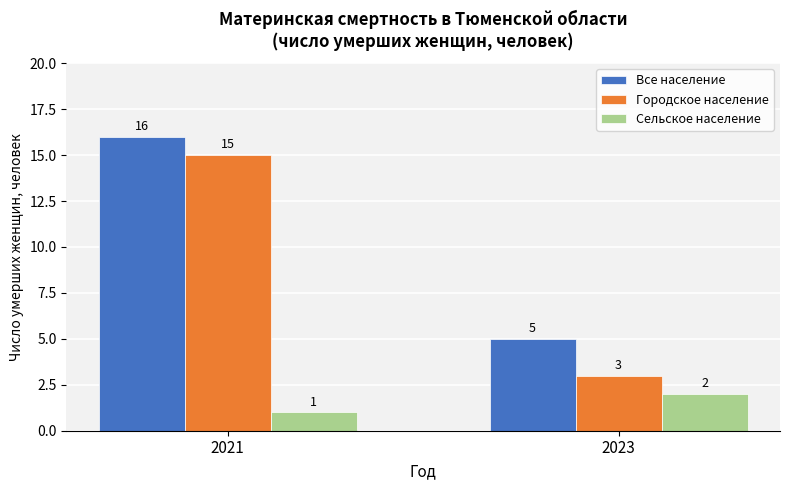

How many bars are there in total?

6